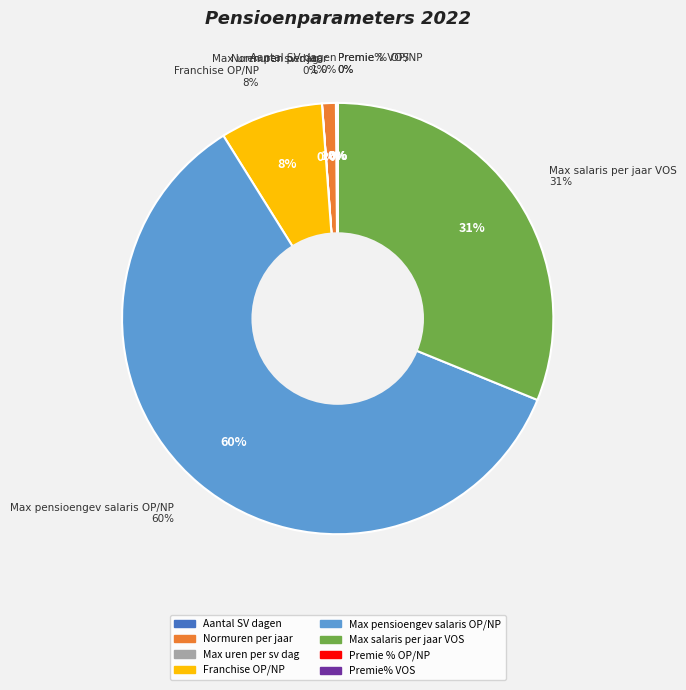

What percentage is NOT represented by Max uren per sv dag?

100.0%